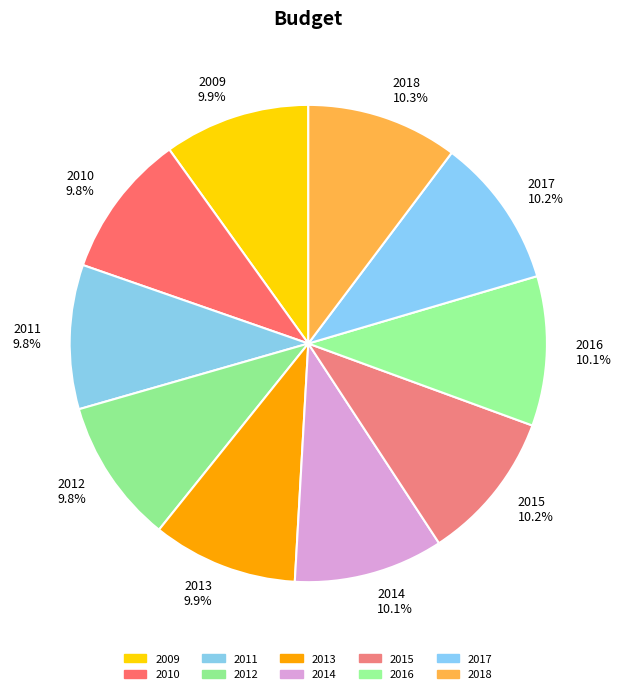

What percentage is NOT represented by 2012?

90.2%